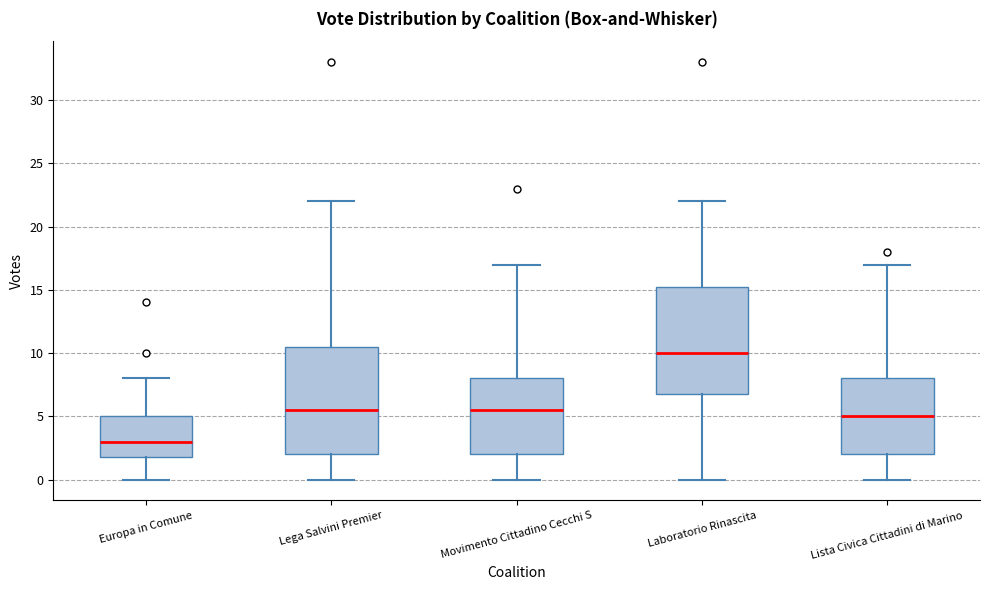

Reading left to right, read every box against the y-axis: the position of its median line, the range the box covers, and the ends of its whiskers. The values are not printed on the chart, so give them approximately, as read against the axis.

Europa in Comune: median 3.0, box 2.0 to 5.0, whiskers 0.0 to 8.0
Lega Salvini Premier: median 5.5, box 2.0 to 10.5, whiskers 0.0 to 22.0
Movimento Cittadino Cecchi S: median 5.5, box 2.0 to 8.0, whiskers 0.0 to 17.0
Laboratorio Rinascita: median 10.0, box 7.0 to 15.5, whiskers 0.0 to 22.0
Lista Civica Cittadini di Marino: median 5.0, box 2.0 to 8.0, whiskers 0.0 to 17.0